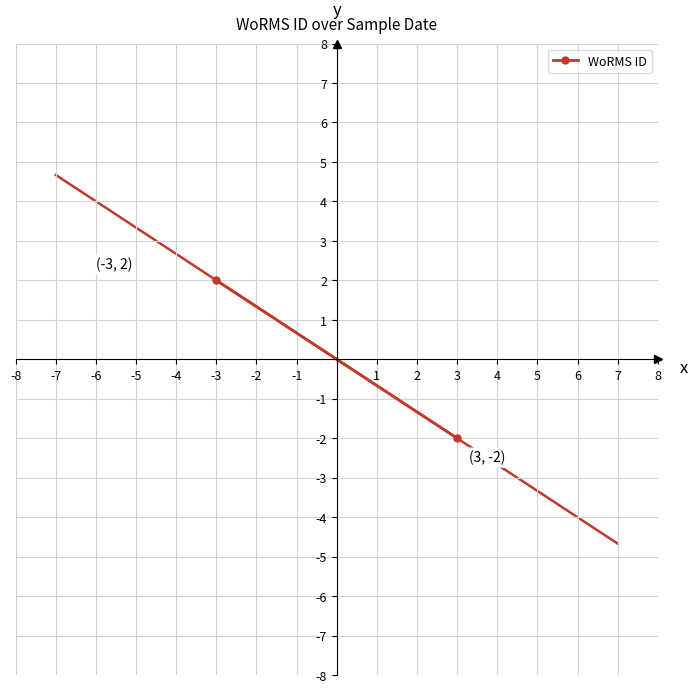

What is the greatest value displayed?

2